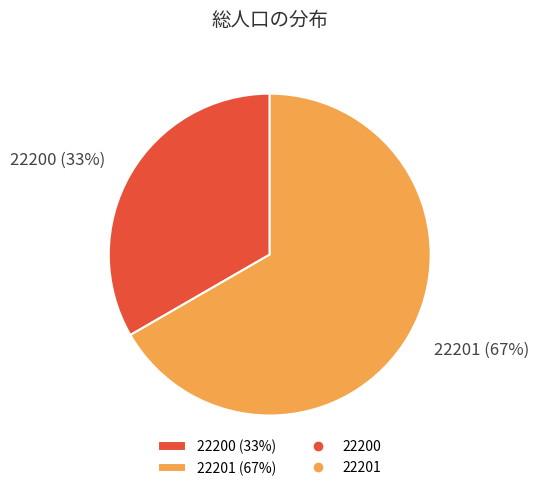

To the nearest percent, what percentage of the pie is 22201?

67%